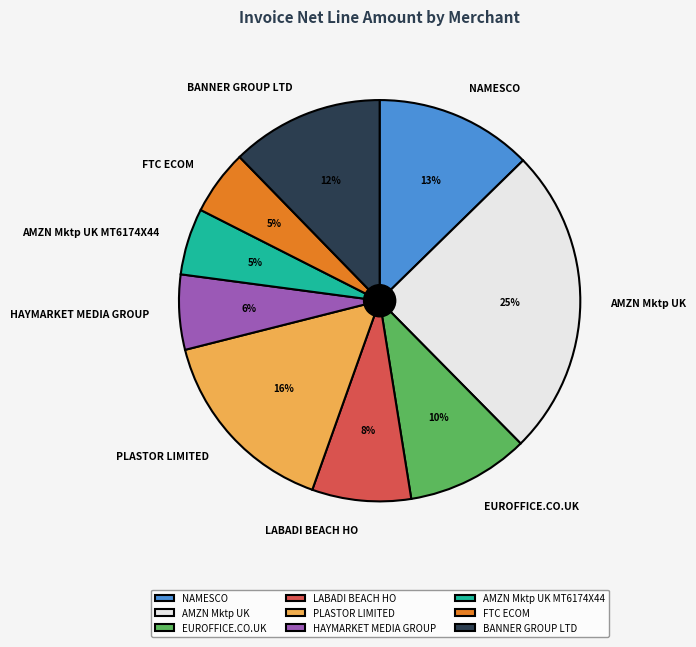

Which has a higher value, LABADI BEACH HO or AMZN Mktp UK?

AMZN Mktp UK